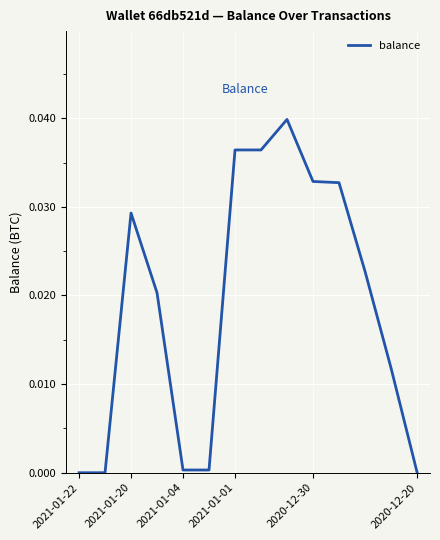

Is it true that the value at 2021-01-22 is 0.0?

True